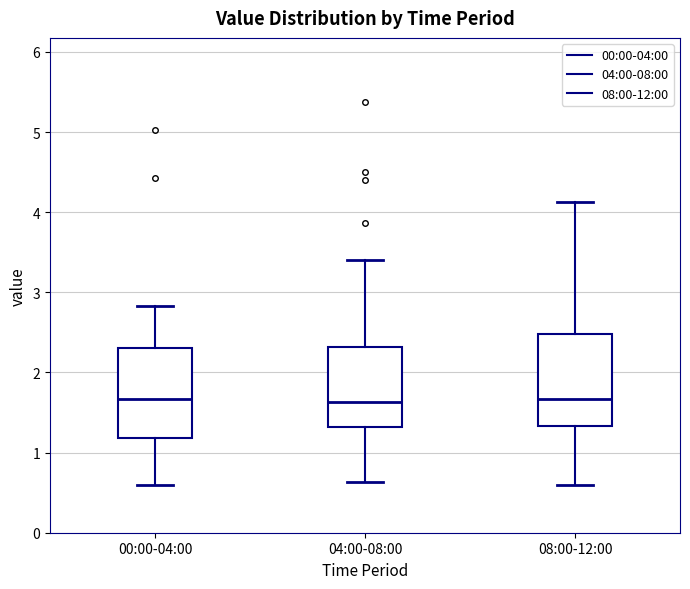

Reading left to right, read every box against the y-axis: the position of its median line, the range the box covers, and the ends of its whiskers. The values are not printed on the chart, so give them approximately, as read against the axis.

00:00-04:00: median 1.7, box 1.2 to 2.3, whiskers 0.6 to 2.8
04:00-08:00: median 1.6, box 1.3 to 2.3, whiskers 0.6 to 3.4
08:00-12:00: median 1.7, box 1.3 to 2.5, whiskers 0.6 to 4.1